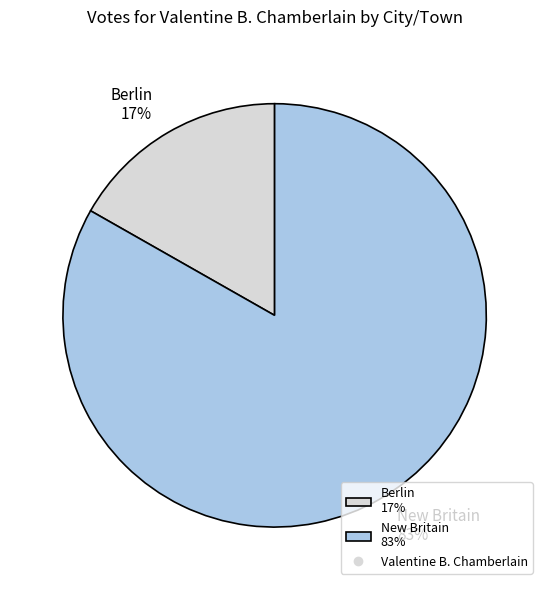

Do New Britain and Berlin together represent more than half of the pie?

Yes